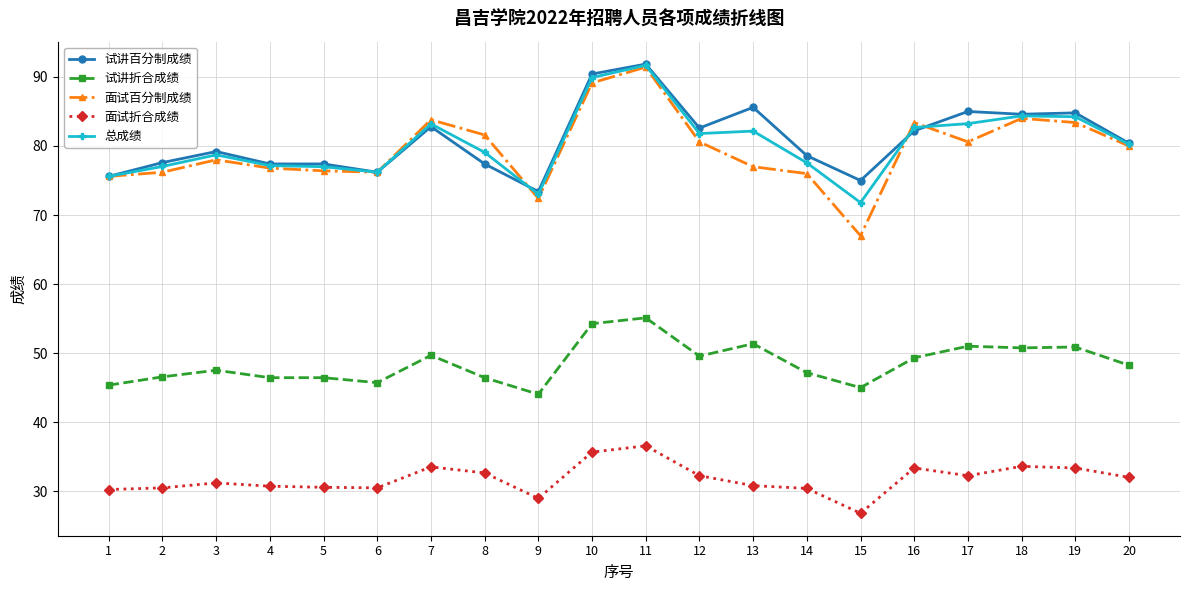

Which category has the lowest value across all series?

15